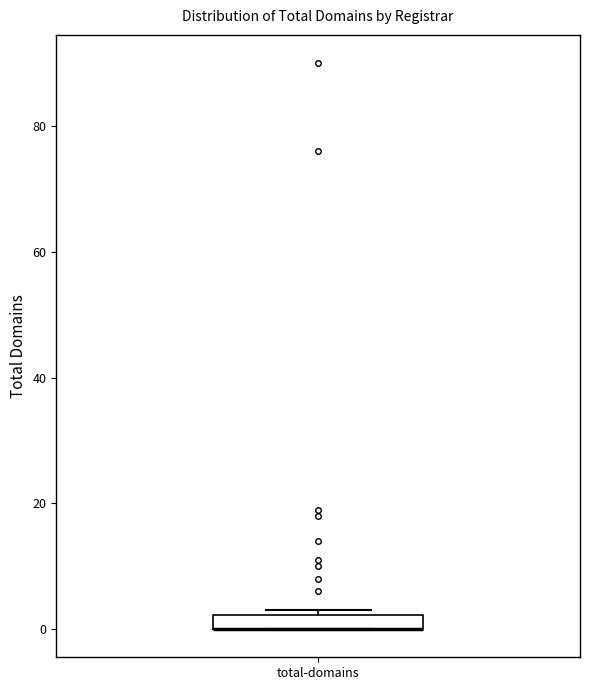

Where is the lower edge of the box for total-domains on the y-axis? The values are not printed on the chart, so give them approximately, as read against the axis.

0